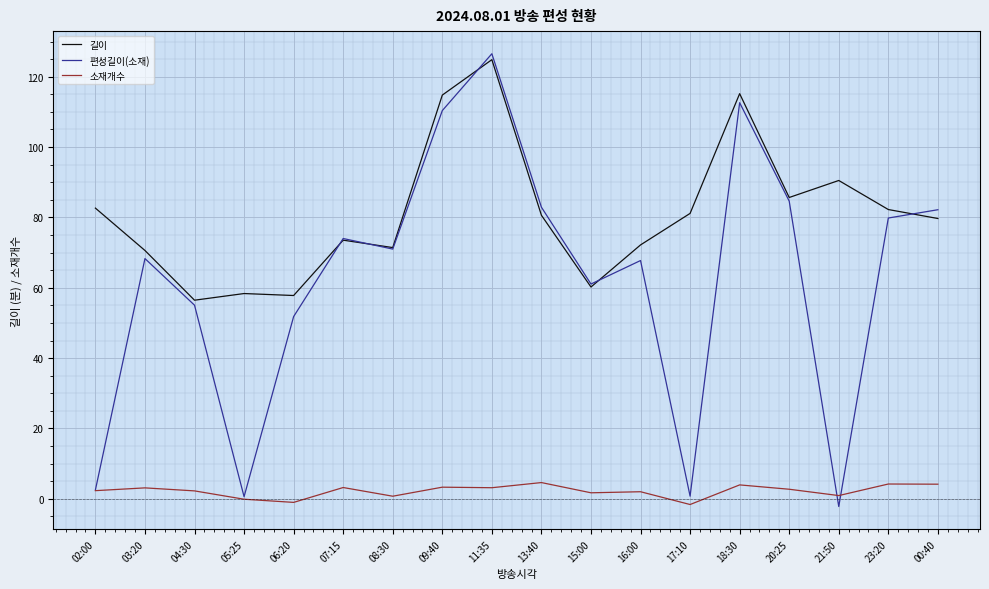

How many lines are shown in the chart?

3